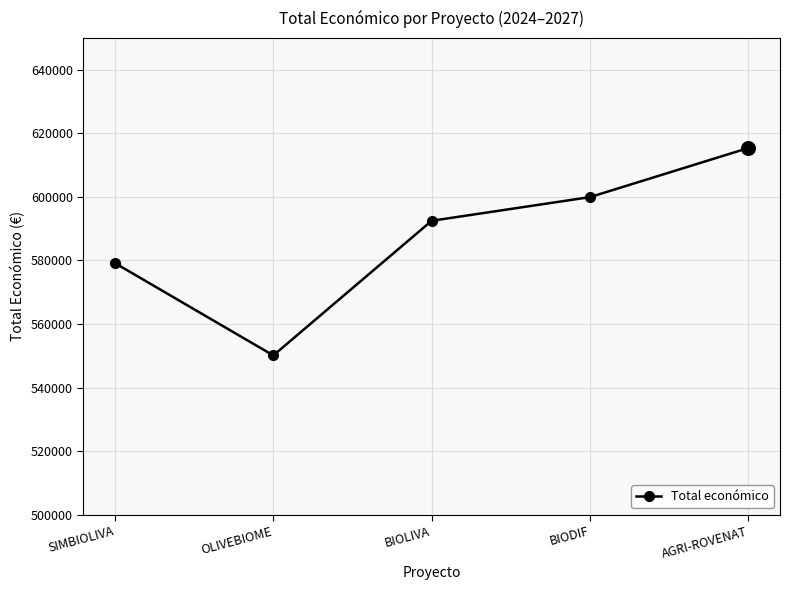

The chart shows a value of 615375 at AGRI-ROVENAT. True or false?

True